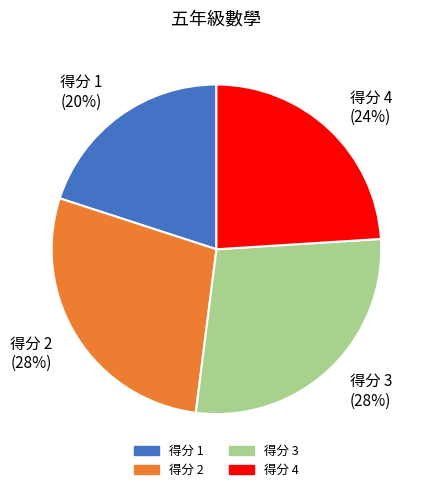

Does 得分 2 (28%) account for over 50% of the chart?

No